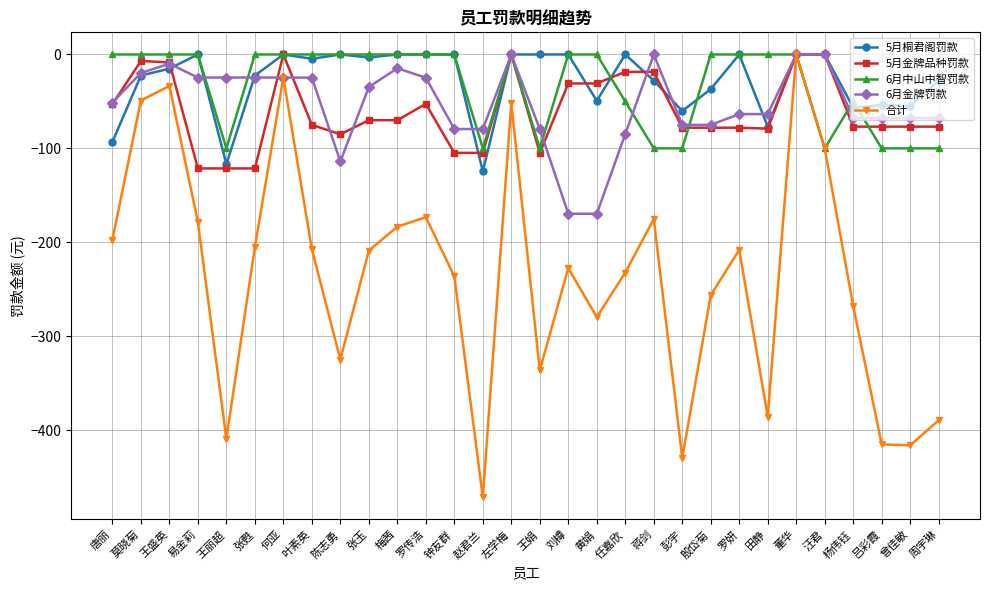

Which series ends up on top after the final intersection of 6月金牌罚款 and 6月中山中智罚款?

6月金牌罚款